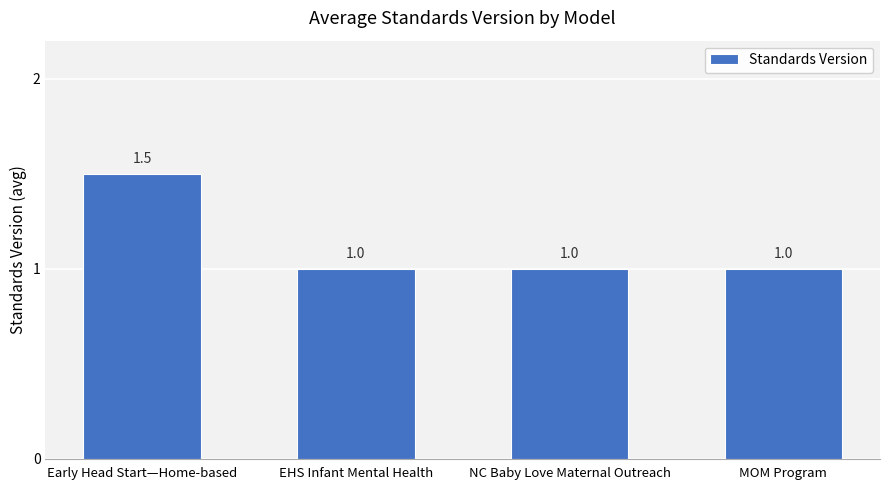

Count the number of values greater than 1.

1